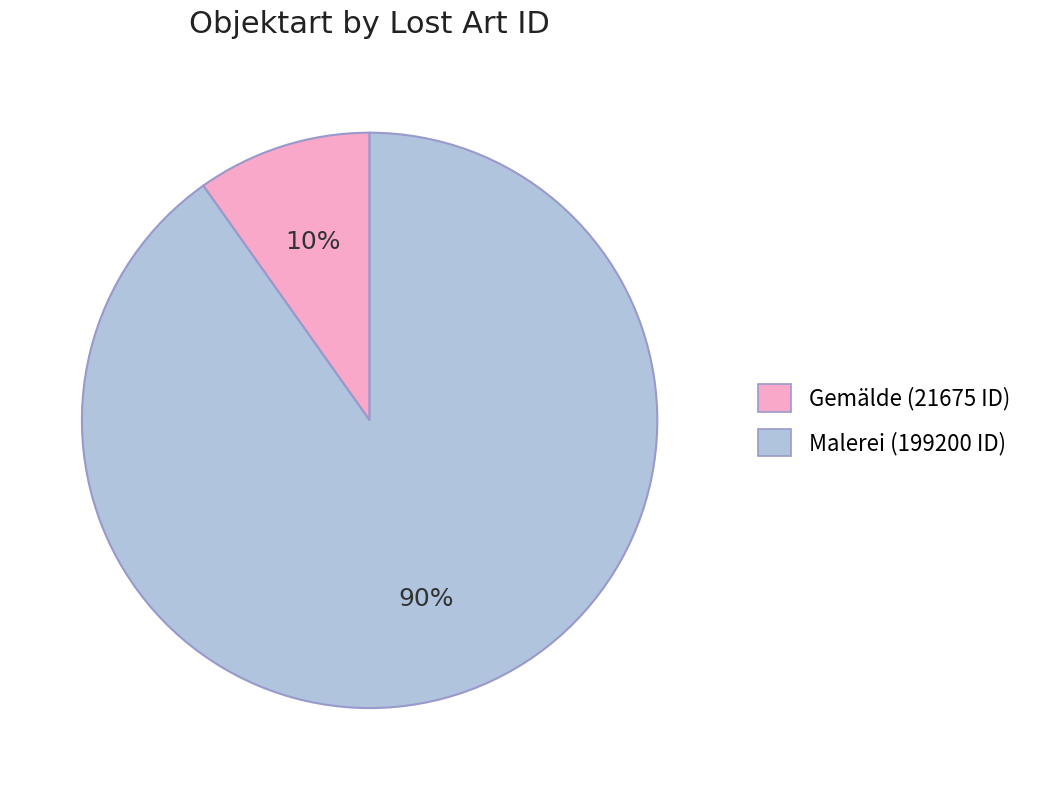

Rank the categories by value from lowest to highest.

Gemälde, Malerei